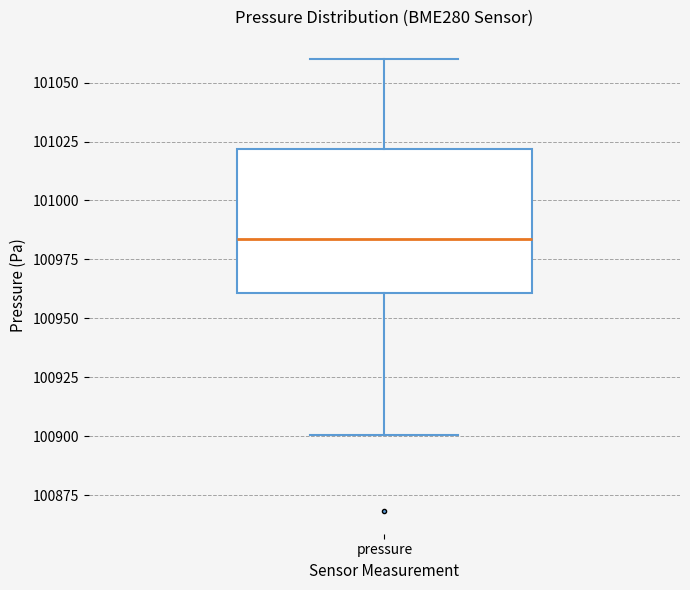

Read this box plot against the y-axis: the position of the median line, the range covered by the box, and the ends of both whiskers. The values are not printed on the chart, so give them approximately, as read against the axis.

median 100985, box 100960 to 101020, whiskers 100900 to 101060